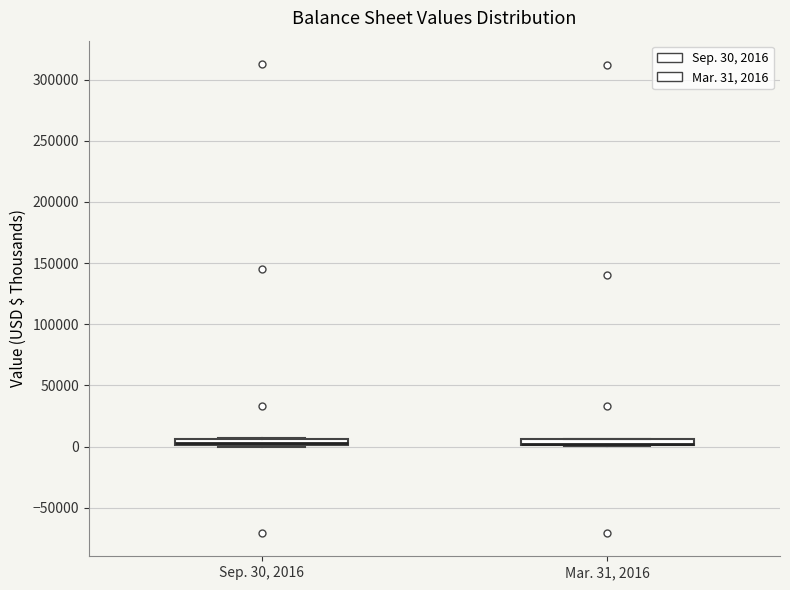

Where is the upper edge of the box for Sep. 30, 2016 on the y-axis? The values are not printed on the chart, so give them approximately, as read against the axis.

5000